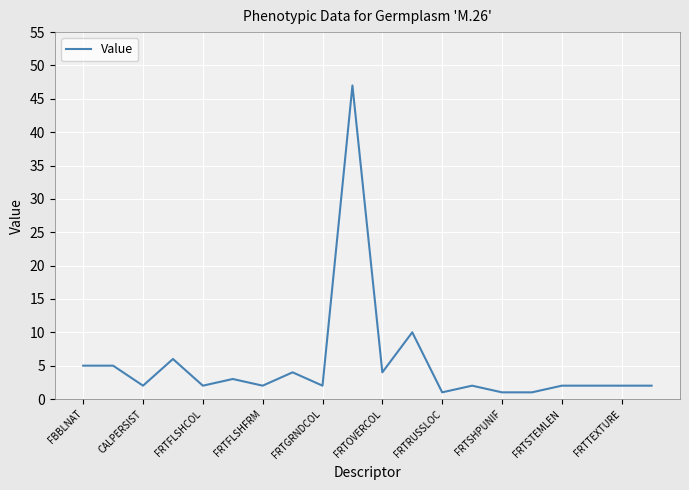

What is the maximum value shown in the chart?

47